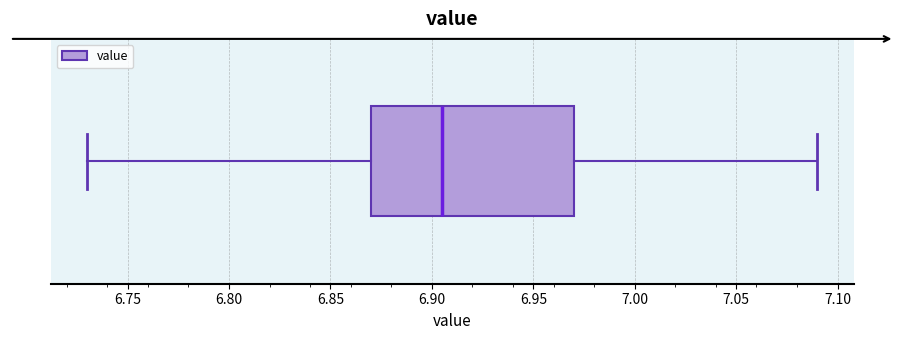

Where is the right edge of the box on the x-axis? The values are not printed on the chart, so give them approximately, as read against the axis.

6.970